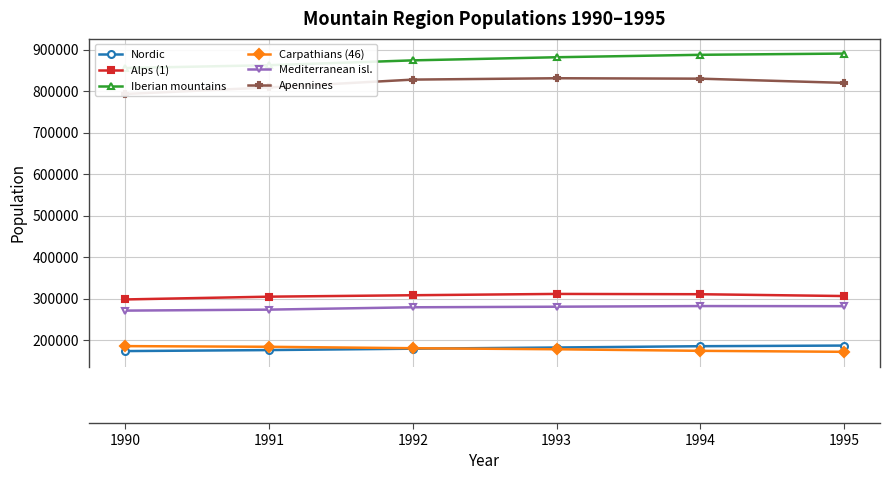

What is the difference between the Alps (1) values at 1992 and 1990?

10142